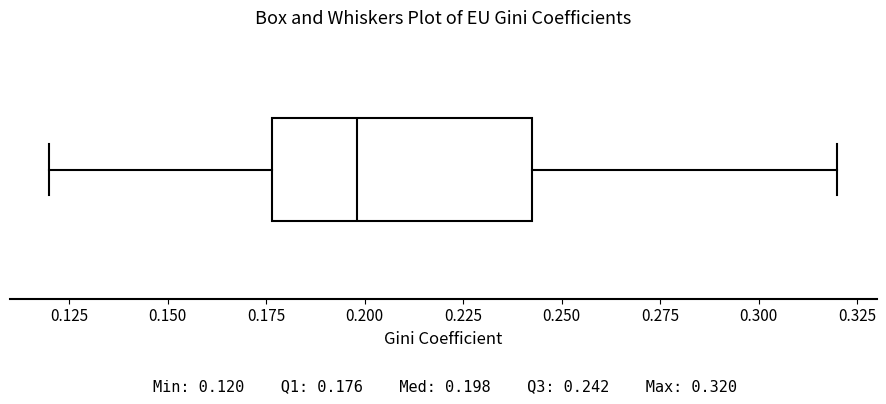

Read this box plot against the x-axis: the position of the median line, the range covered by the box, and the ends of both whiskers. The values are not printed on the chart, so give them approximately, as read against the axis.

median 0.200, box 0.175 to 0.245, whiskers 0.120 to 0.320